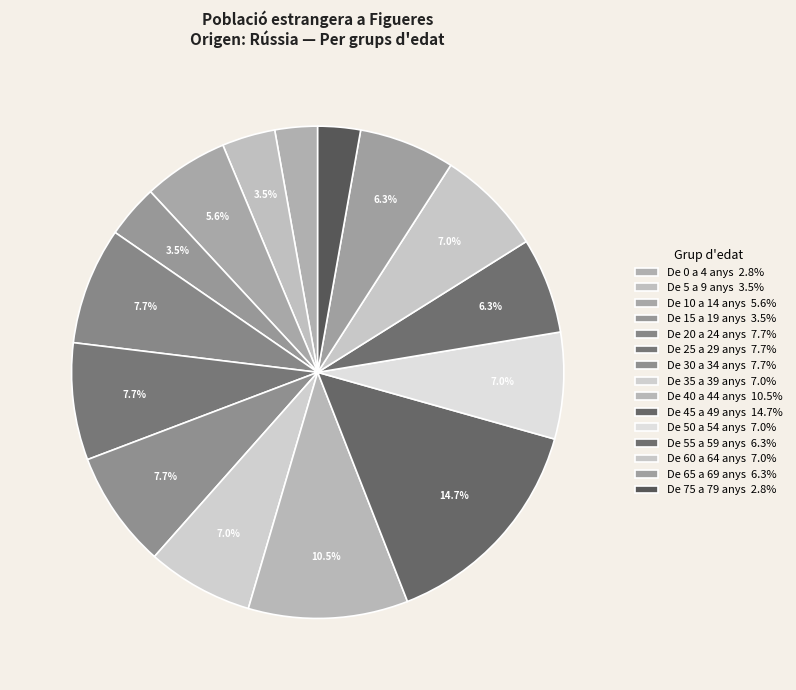

Count the number of slices in the pie.

15